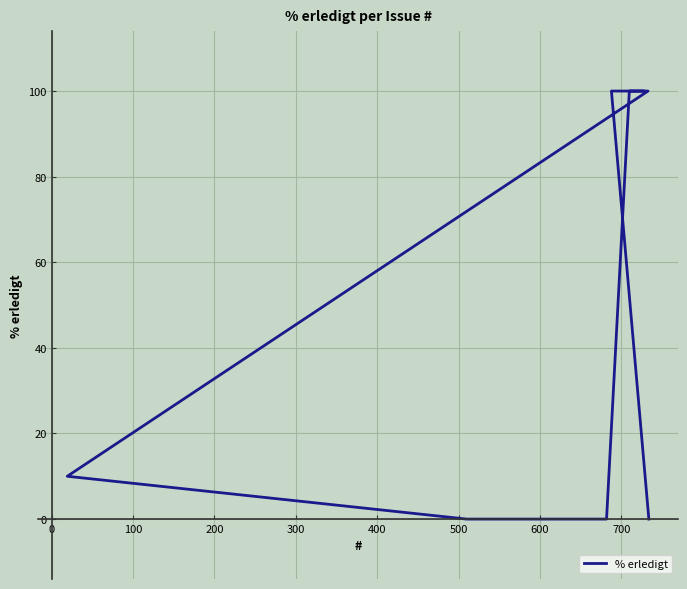

Reading right to left, what are all the values shown in this chart?

100	100	100	0	0	10	100	100	100	100	100	100	100	100	100	100	0